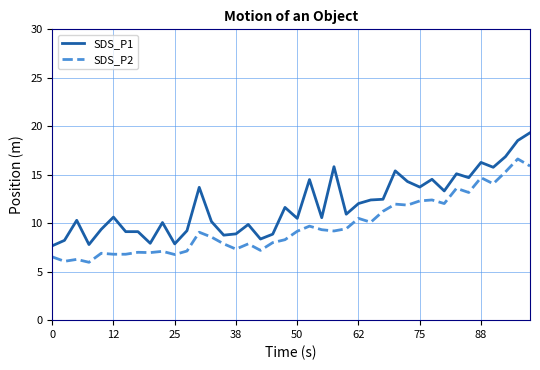

Which series has the largest total across all categories?

SDS_P1